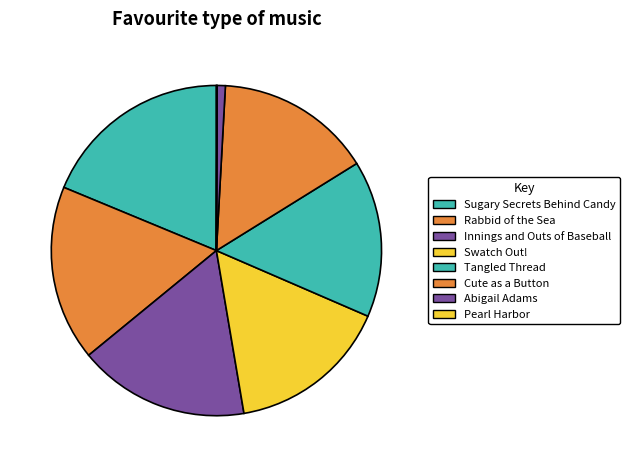

Which slice is the smallest?

Pearl Harbor